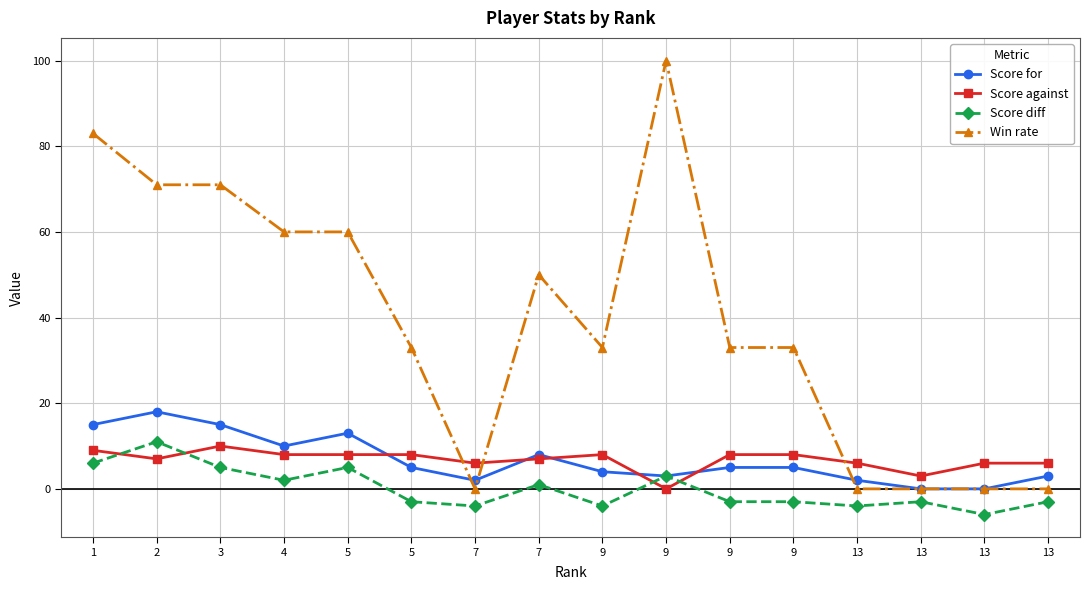

What is the difference between the highest and lowest values at 3?

66